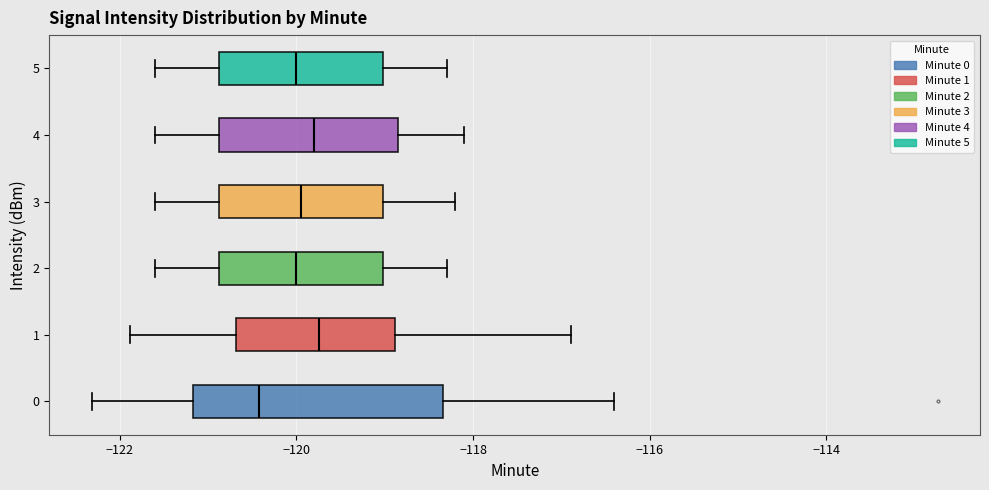

Where does the left whisker of the box at y = 2 end on the x-axis? The values are not printed on the chart, so give them approximately, as read against the axis.

-121.6